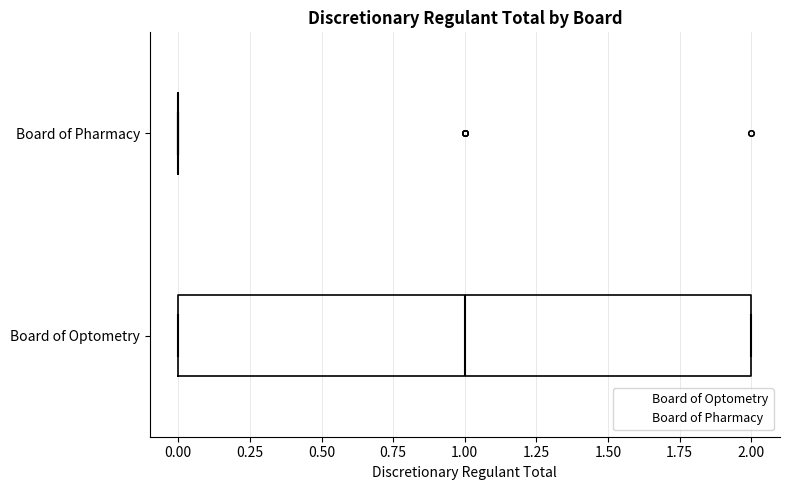

Which box is the widest, from its left edge to its right edge?

Board of Optometry